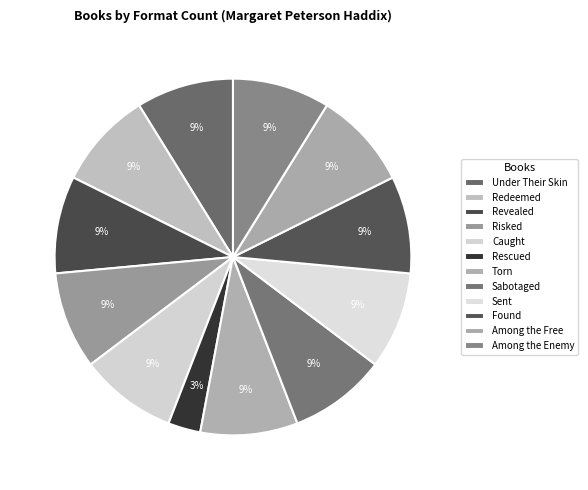

What percentage is the Torn slice, to the nearest percent?

9%